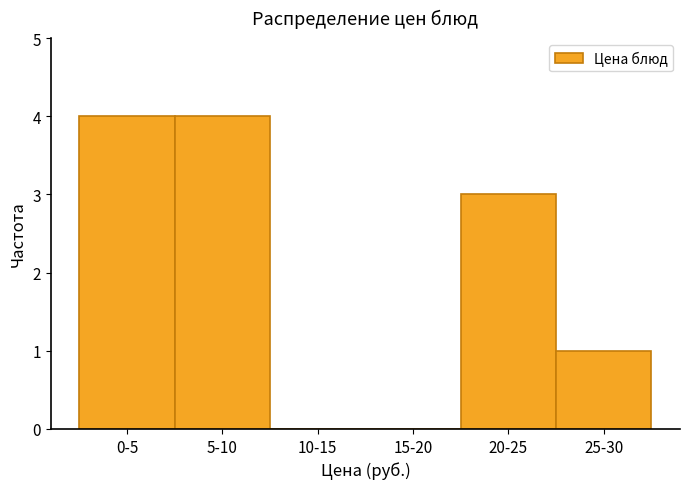

Reading left to right, what are all the values shown in this chart?

0-5=4	5-10=4	10-15=0	15-20=0	20-25=3	25-30=1